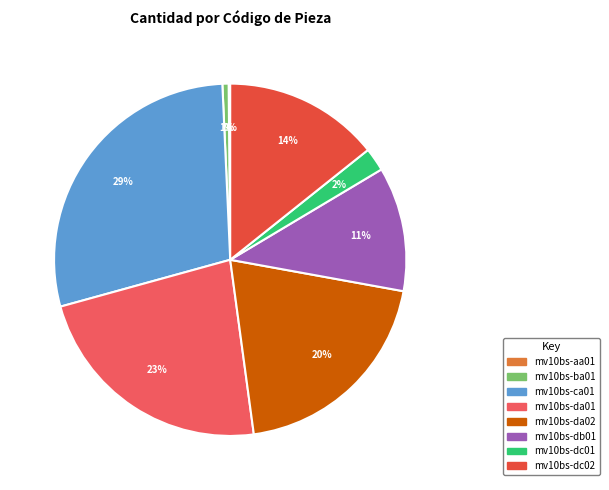

The mv10bs-da02 slice represents 20% of the pie. True or false?

True